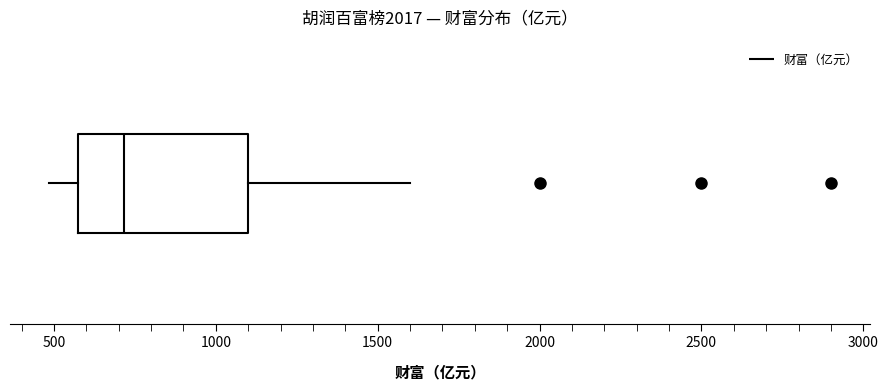

Transcribe this box plot: give where the median line is, the range the box spans, and where the two whiskers end, as read against the x-axis. The values are not printed on the chart, so give them approximately, as read against the axis.

median 700, box 600 to 1100, whiskers 500 to 1600